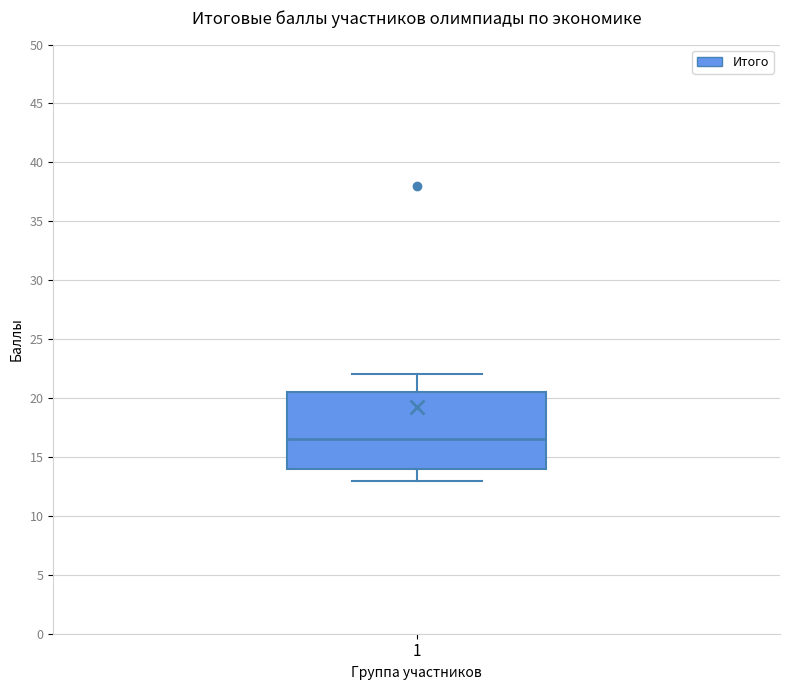

Transcribe this box plot: give where the median line is, the range the box spans, and where the two whiskers end, as read against the y-axis. The values are not printed on the chart, so give them approximately, as read against the axis.

median 16.5, box 14.0 to 20.5, whiskers 13.0 to 22.0